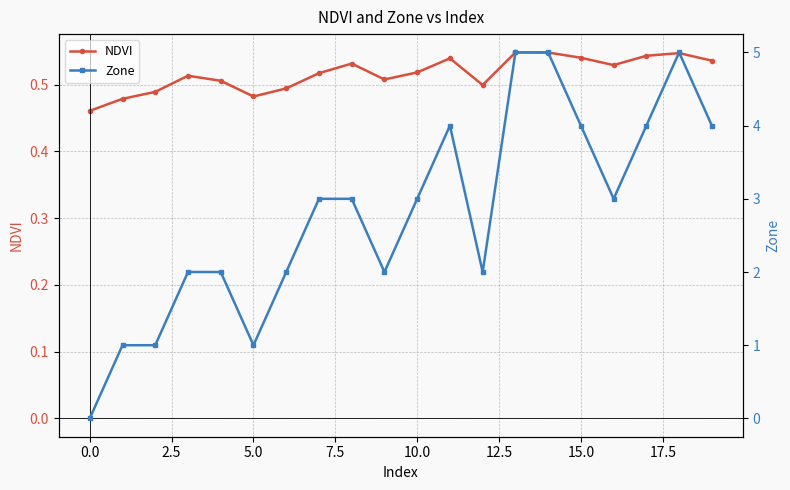

At which category does NDVI reach its first local valley?

5.0